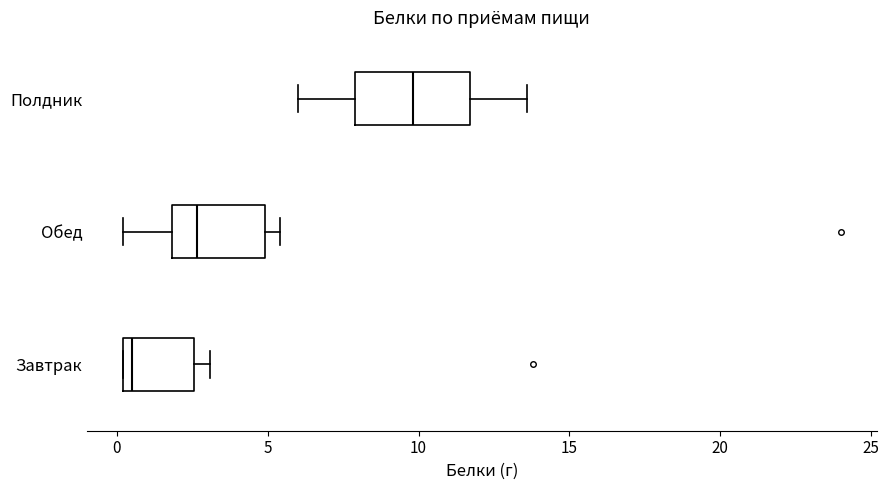

Comparing the boxes themselves (not the whiskers), which one is the widest?

Полдник